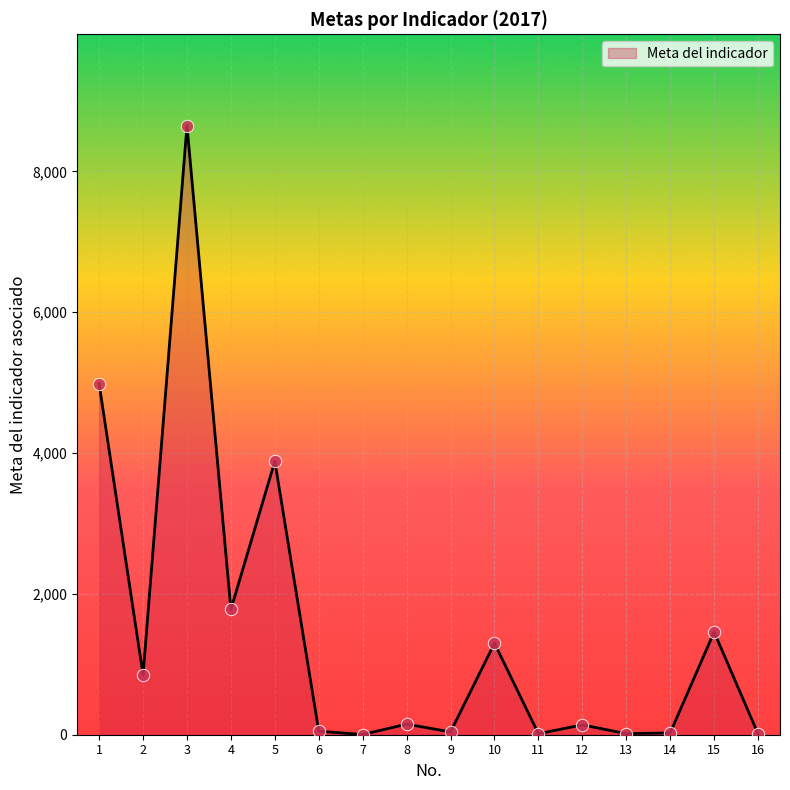

What is the ratio of the value at 4 to the value at 7?

593.3